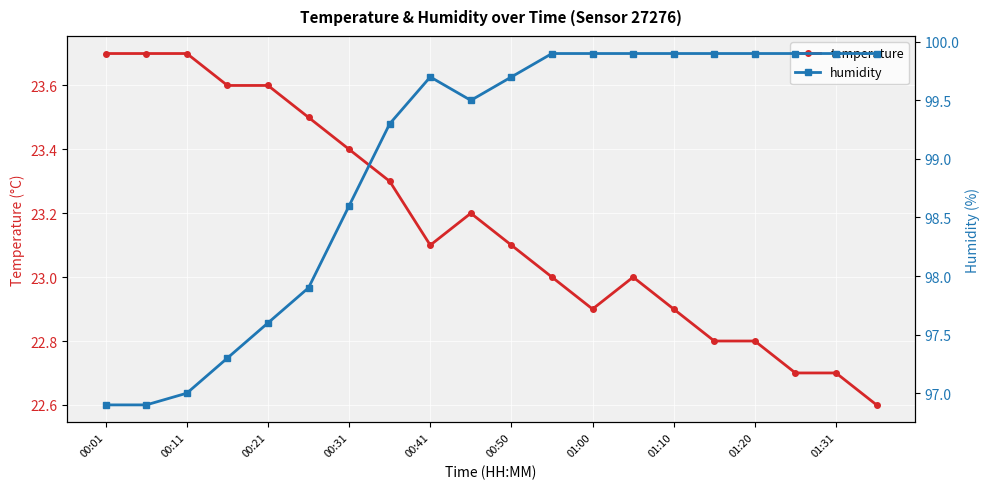

Reading left to right, transcribe all the data shown in this chart.

temperature: 23.7	23.7	23.7	23.6	23.6	23.5	23.4	23.3	23.1	23.2	23.1	23.0	22.9	23.0	22.9	22.8	22.8	22.7	22.7	22.6
humidity: 96.9	96.9	97.0	97.3	97.6	97.9	98.6	99.3	99.7	99.5	99.7	99.9	99.9	99.9	99.9	99.9	99.9	99.9	99.9	99.9